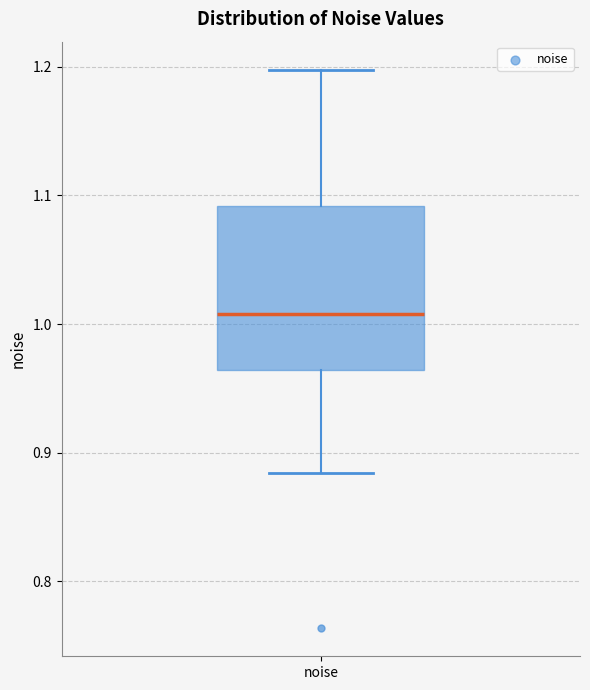

Read this box plot against the y-axis: the position of the median line, the range covered by the box, and the ends of both whiskers. The values are not printed on the chart, so give them approximately, as read against the axis.

median 1.01, box 0.96 to 1.09, whiskers 0.88 to 1.20